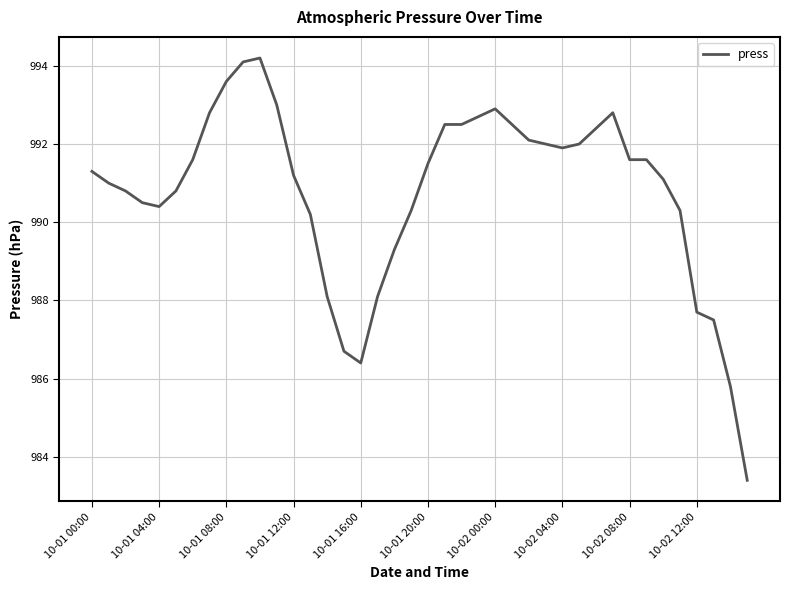

What is the maximum value shown in the chart?

994.2